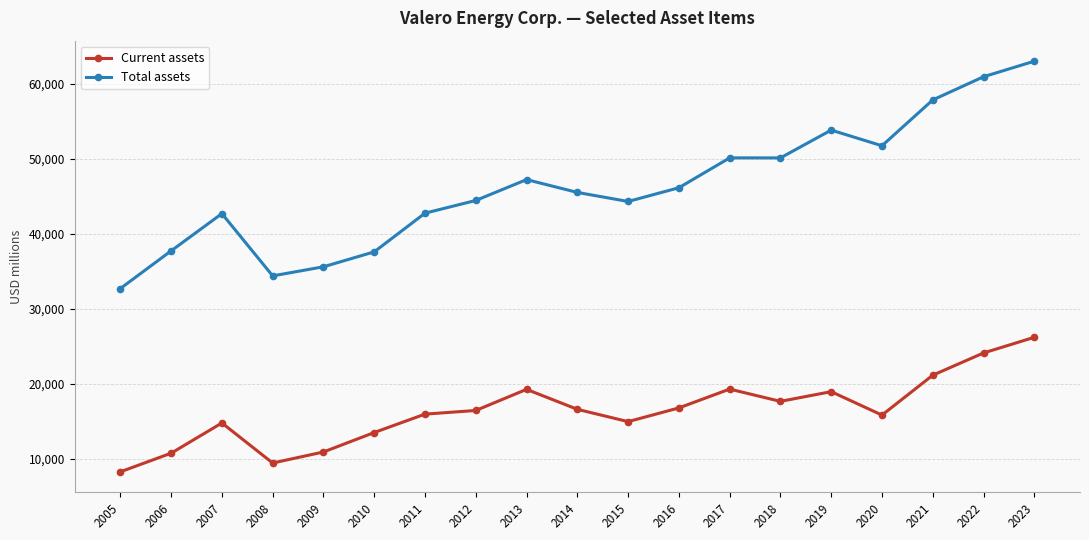

What is the minimum value shown in the chart?

8276